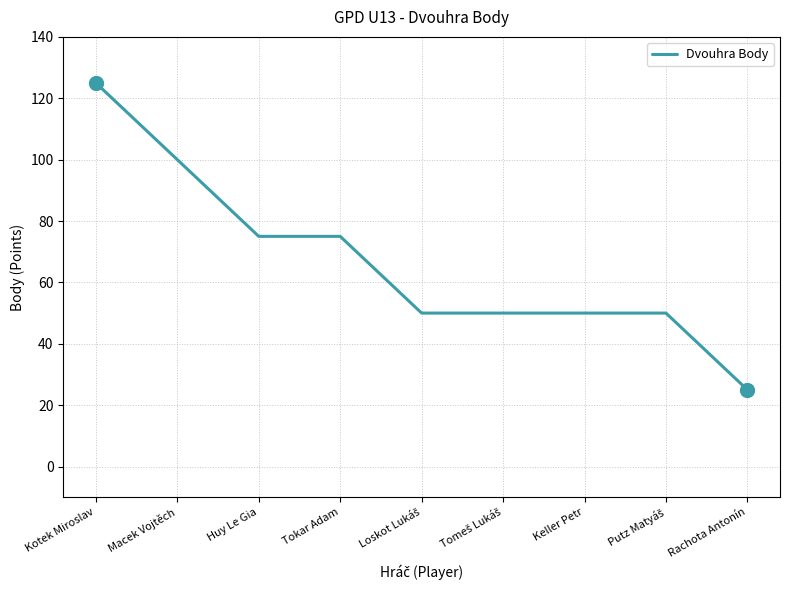

What is the ratio of the value at Kotek Miroslav to the value at Rachota Antonín?

5.0